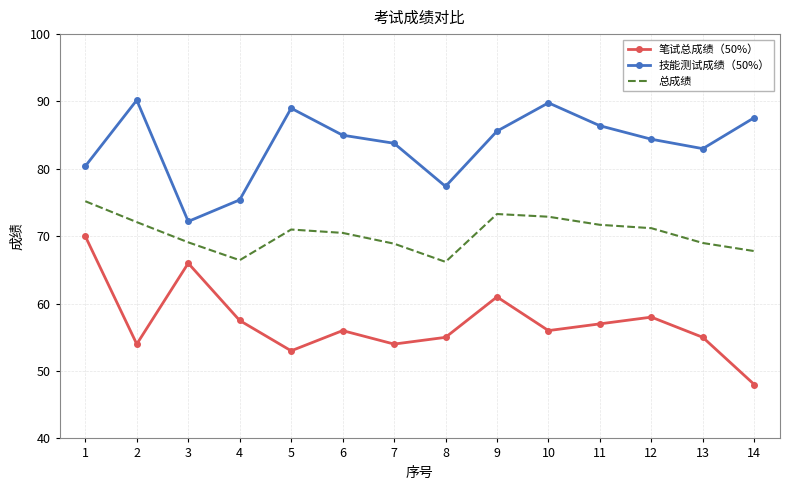

Rank the series by their average value, from highest to lowest.

技能测试成绩（50%）, 总成绩, 笔试总成绩（50%）